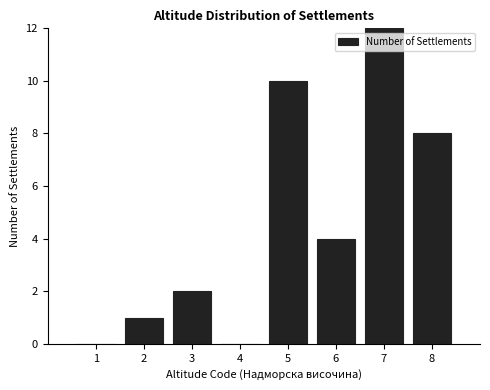

Reading left to right, what are all the values shown in this chart?

1=0	2=1	3=2	4=0	5=10	6=4	7=12	8=8